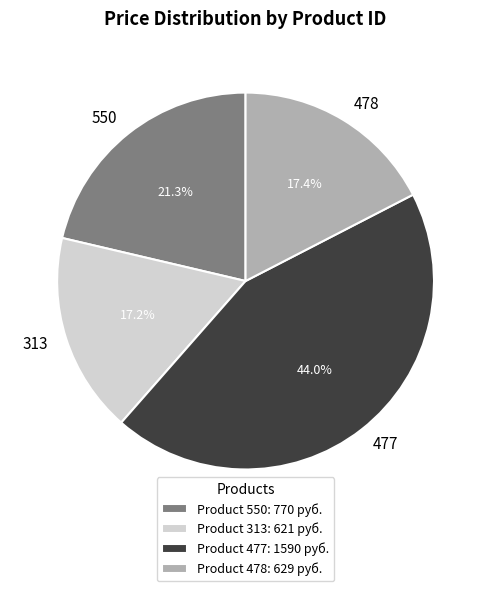

Which has a higher value, 477 or 313?

477